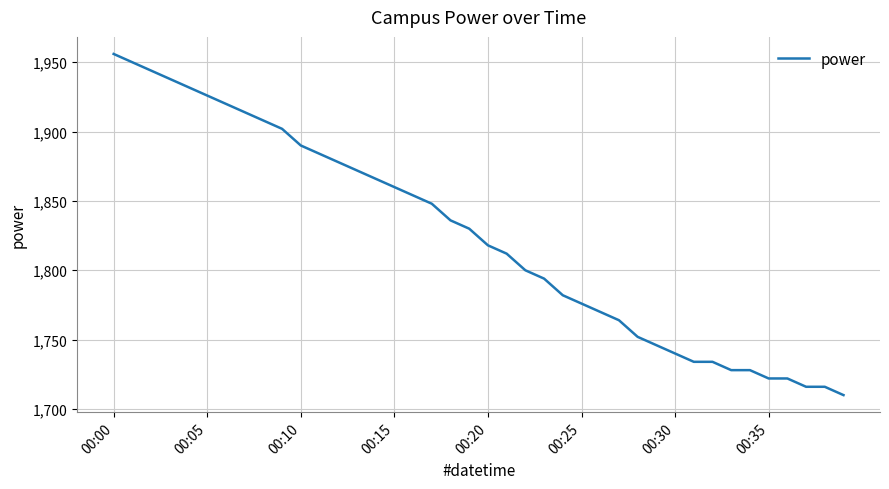

What is the maximum value shown in the chart?

1956